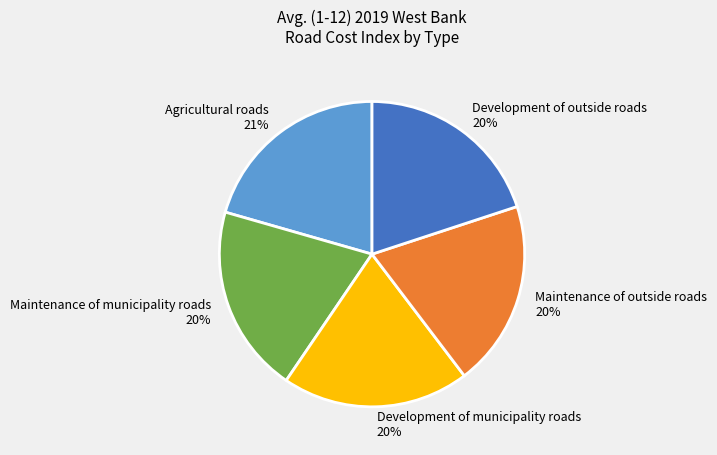

How many segments does this pie chart have?

5